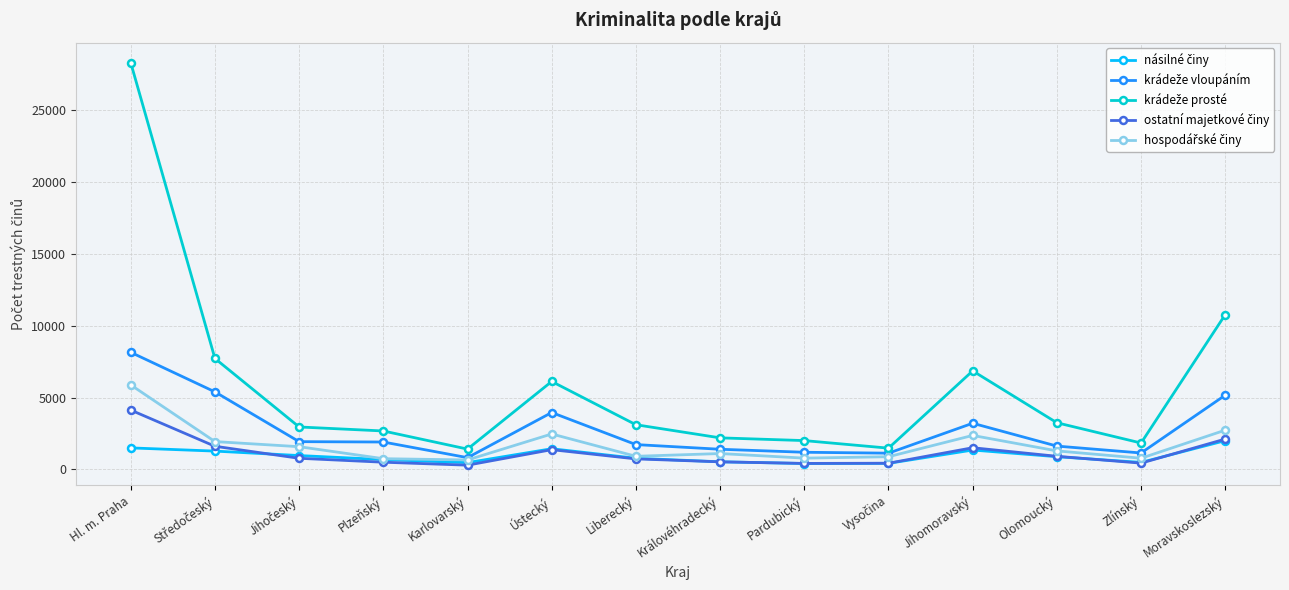

At which category is the sum across all series the highest?

Hl. m. Praha